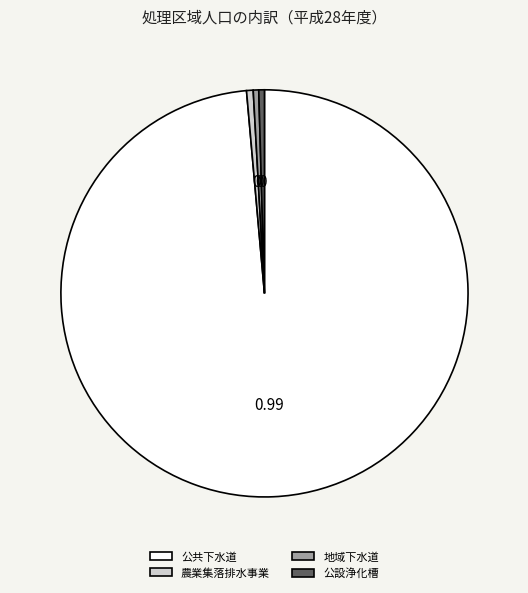

Is 公共下水道 the majority of the pie?

Yes